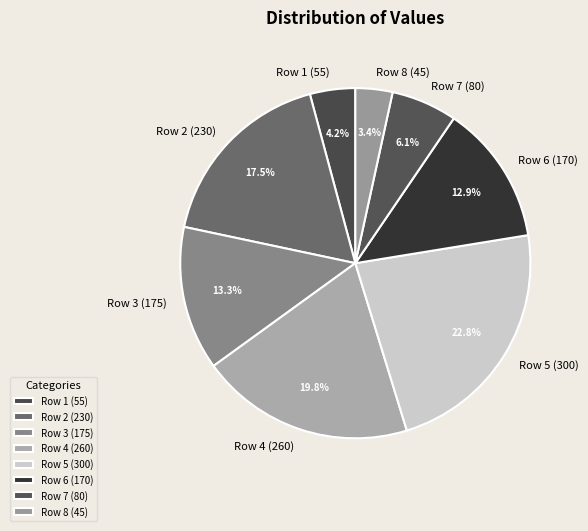

Between Row 4 (260) and Row 7 (80), which is larger?

Row 4 (260)